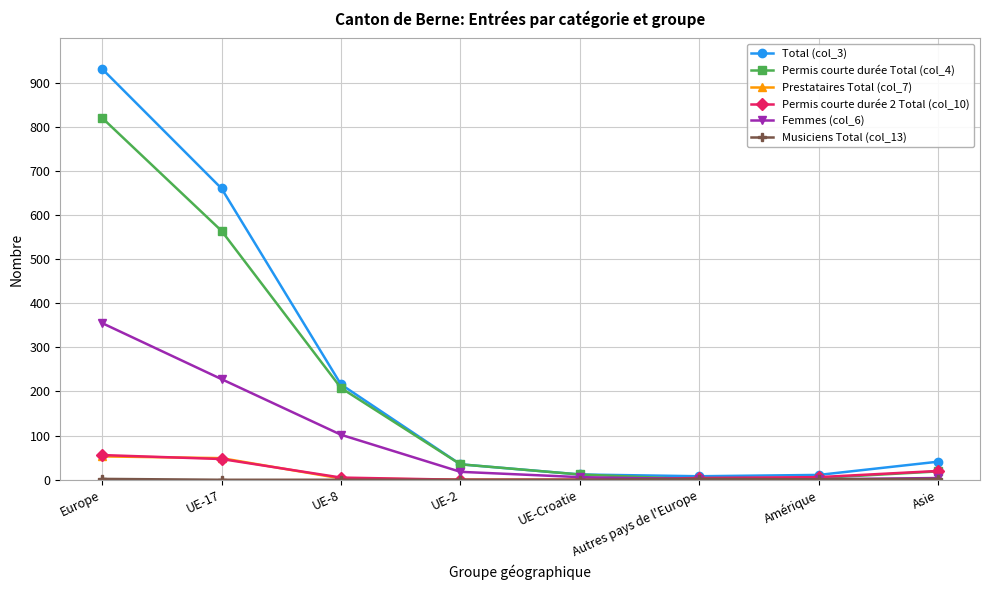

Is it true that Femmes (col_6) equals 117 at Europe?

False